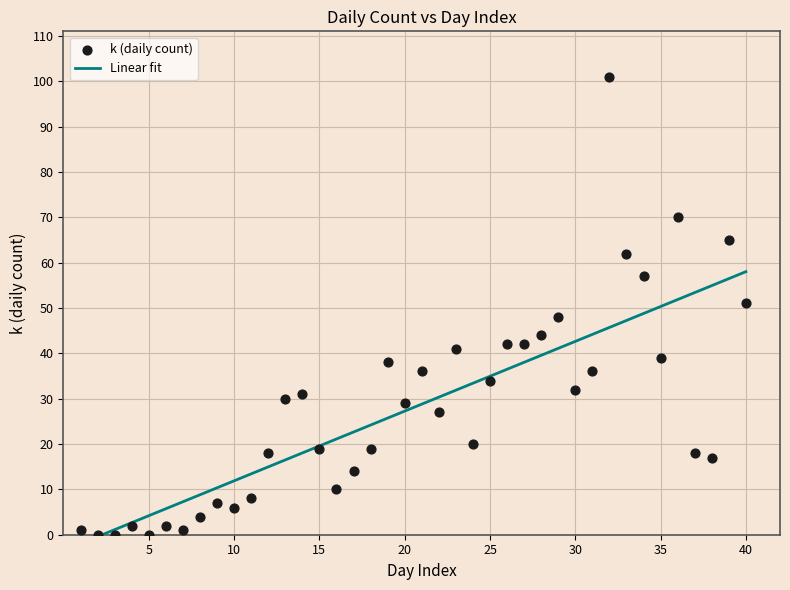

What is the range of Y values (max minus min)?

101